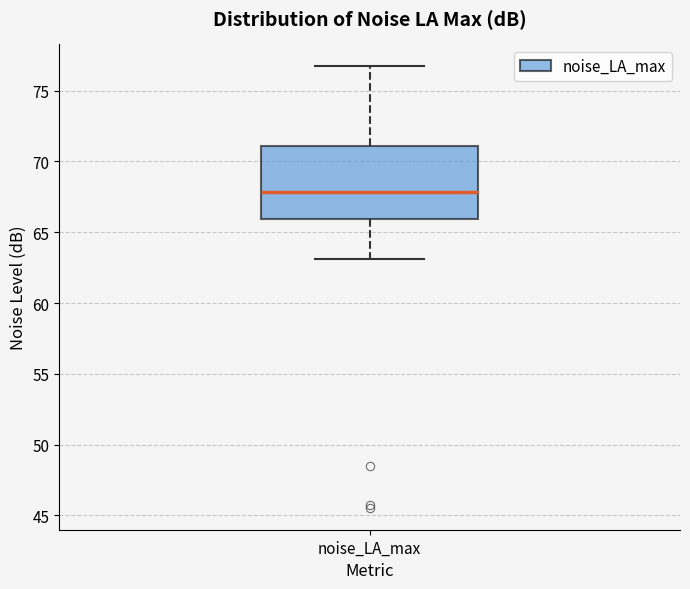

Where is the upper edge of the box for noise_LA_max on the y-axis? The values are not printed on the chart, so give them approximately, as read against the axis.

71.0